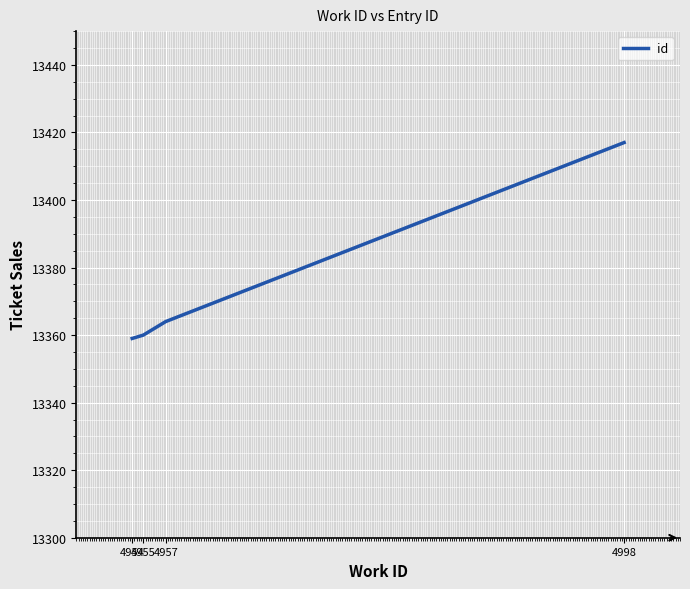

What is the greatest value displayed?

13417